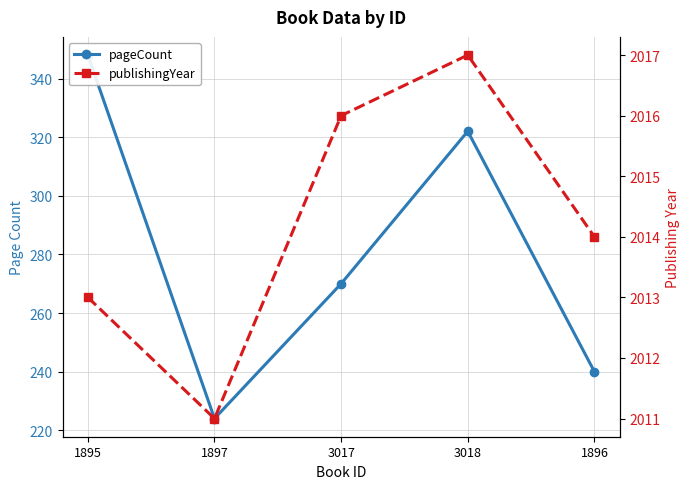

Which label corresponds to the smallest value in the chart?

1897